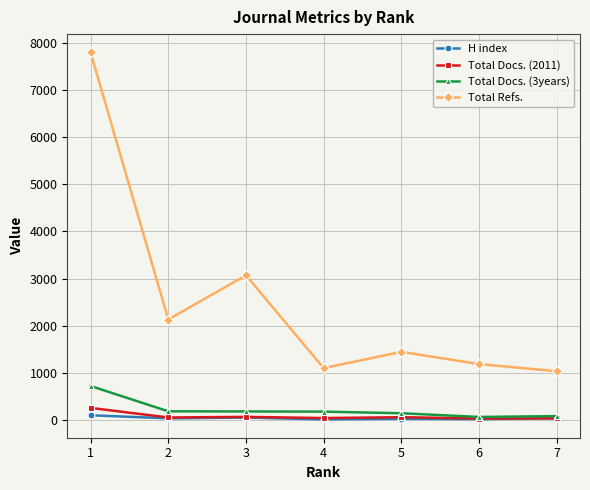

What is the difference between the highest and lowest values at 7?

998